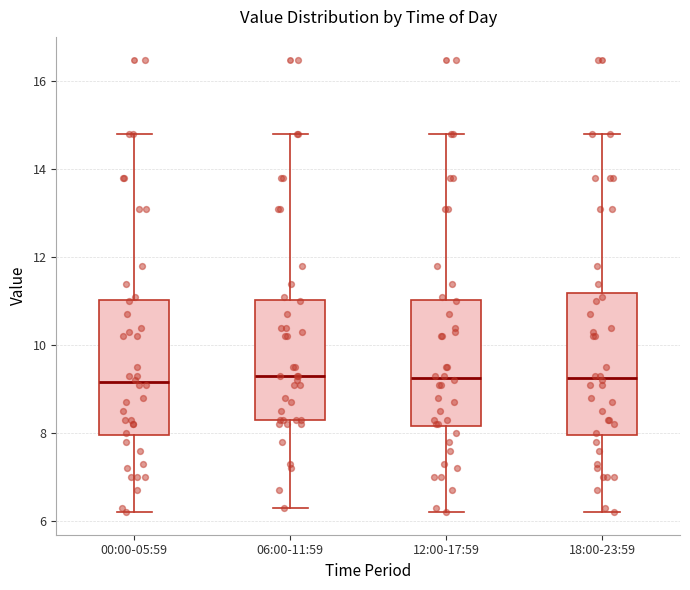

Reading left to right, transcribe this box plot: for each box, give where its median line is, the range the box spans, and where its two whiskers end, as read against the y-axis. The values are not printed on the chart, so give them approximately, as read against the axis.

00:00-05:59: median 9.2, box 8.0 to 11.0, whiskers 6.2 to 14.8
06:00-11:59: median 9.4, box 8.4 to 11.0, whiskers 6.4 to 14.8
12:00-17:59: median 9.2, box 8.2 to 11.0, whiskers 6.2 to 14.8
18:00-23:59: median 9.2, box 8.0 to 11.2, whiskers 6.2 to 14.8